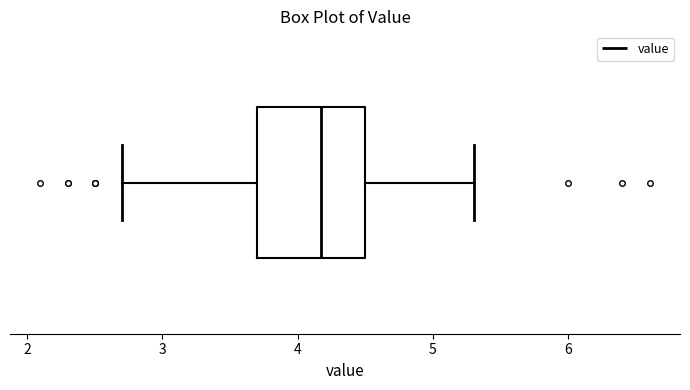

Read this box plot against the x-axis: the position of the median line, the range covered by the box, and the ends of both whiskers. The values are not printed on the chart, so give them approximately, as read against the axis.

median 4.2, box 3.7 to 4.5, whiskers 2.7 to 5.3